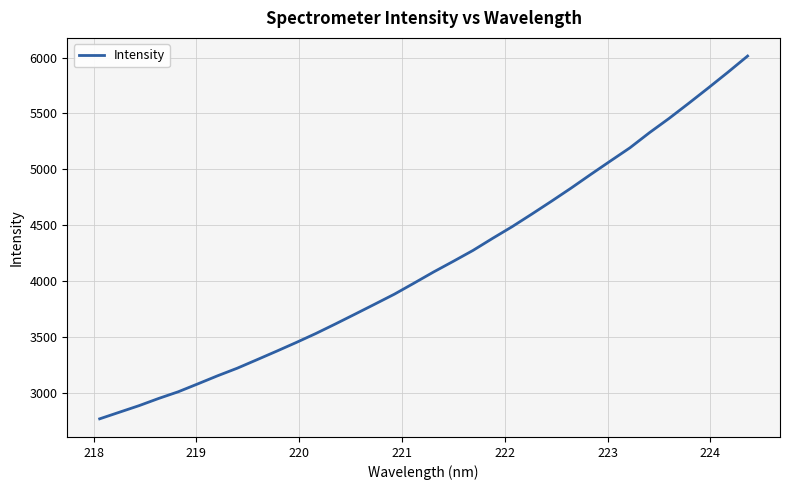

What is the difference between the maximum and minimum values?

3241.3